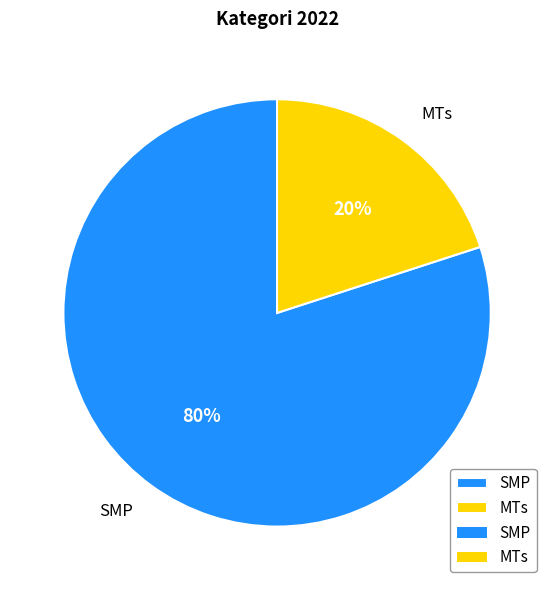

What is the smallest slice in the pie chart?

MTs